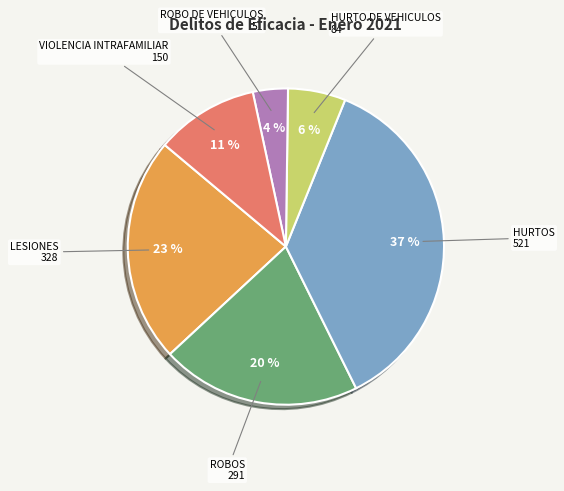

Count the number of slices in the pie.

6